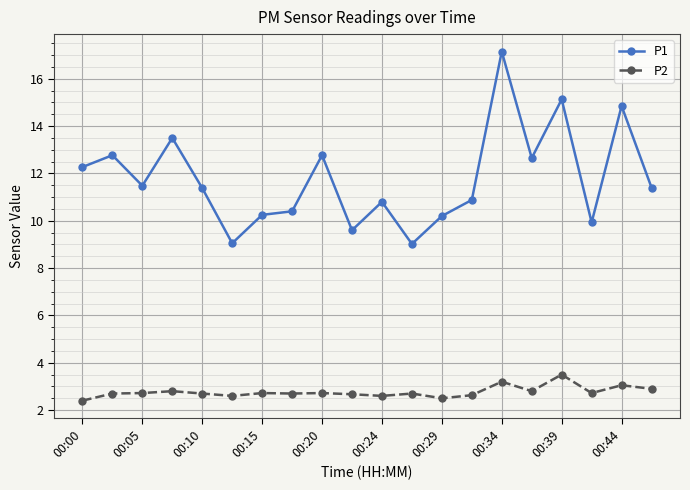

Which series has the largest total across all categories?

P1